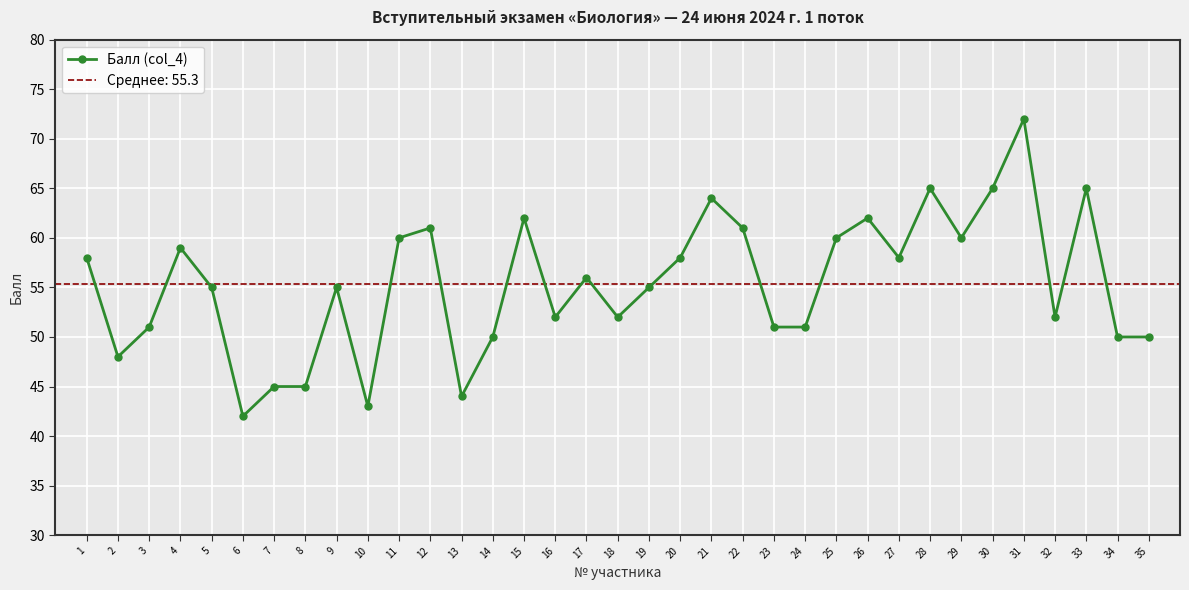

What is the sum of all values?

1937